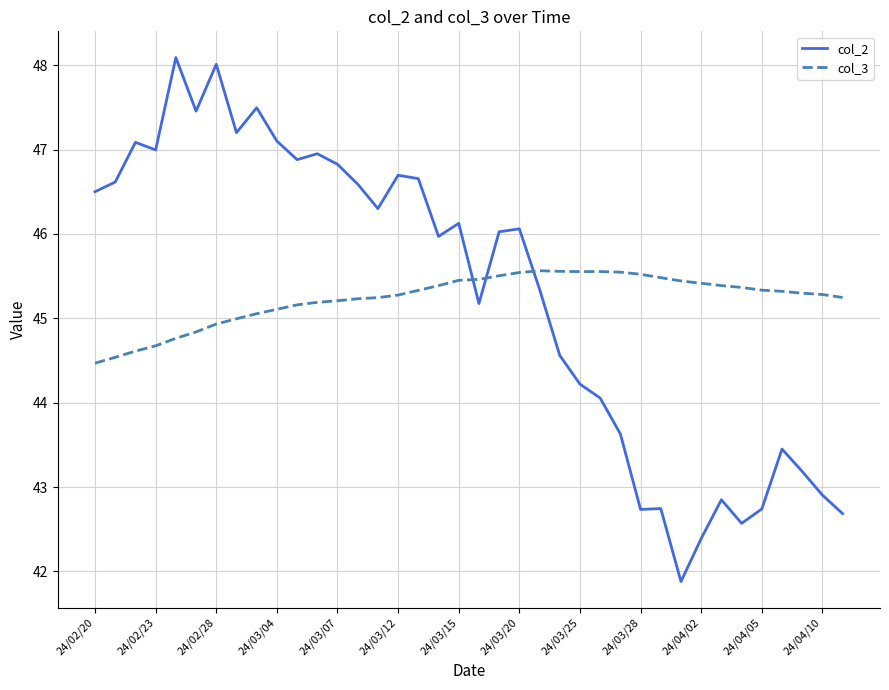

In col_3, how many points are higher than both neighbors (excluding endpoints)?

2